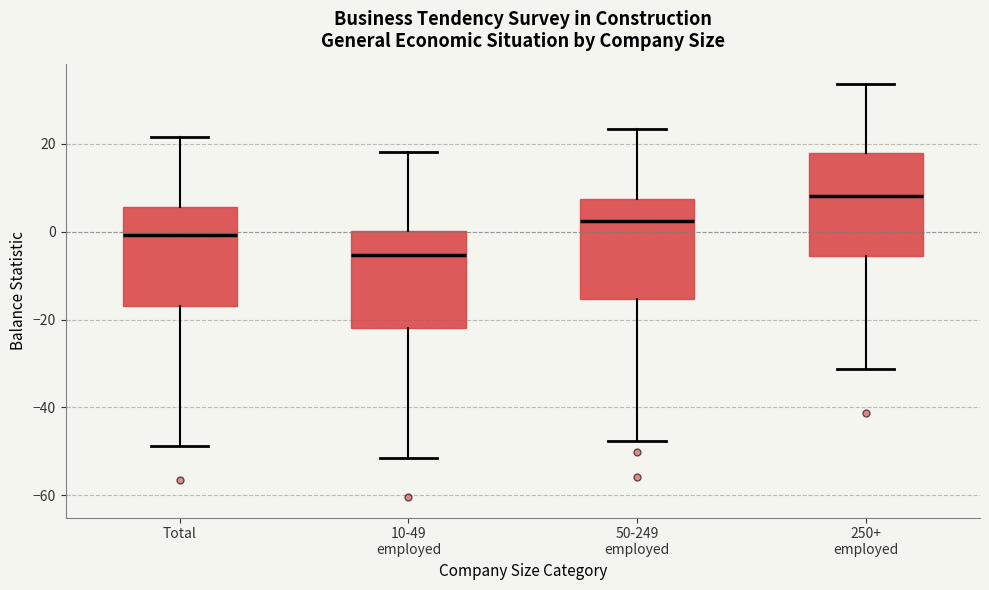

Reading left to right, read every box against the y-axis: the position of its median line, the range the box covers, and the ends of its whiskers. The values are not printed on the chart, so give them approximately, as read against the axis.

Total: median 0, box -16 to 6, whiskers -48 to 22
10-49 employed: median -6, box -22 to 0, whiskers -52 to 18
50-249 employed: median 2, box -16 to 8, whiskers -48 to 24
250+ employed: median 8, box -6 to 18, whiskers -32 to 34